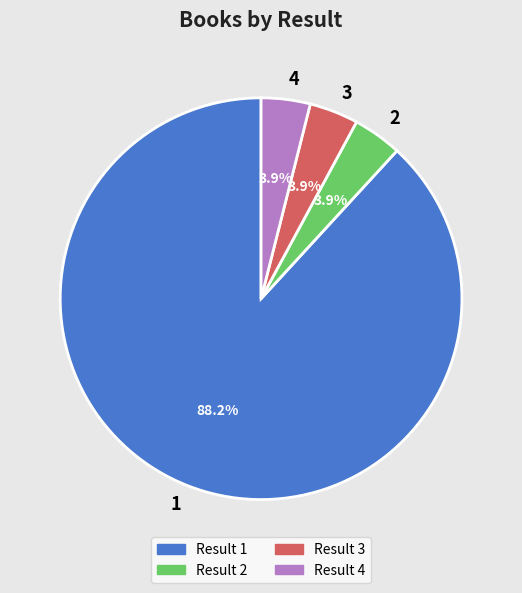

To the nearest percent, what is the combined percentage of 2 and 3?

8%